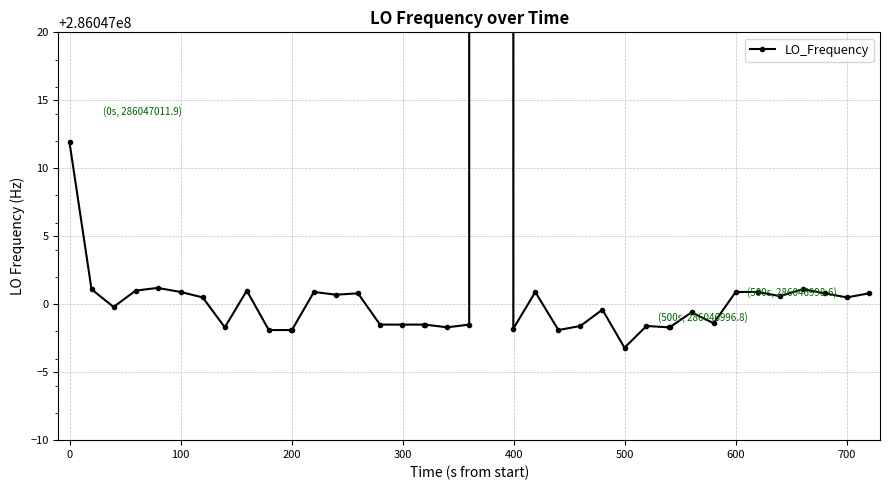

True or false: there are more than 0 points higher than both neighbors.

True